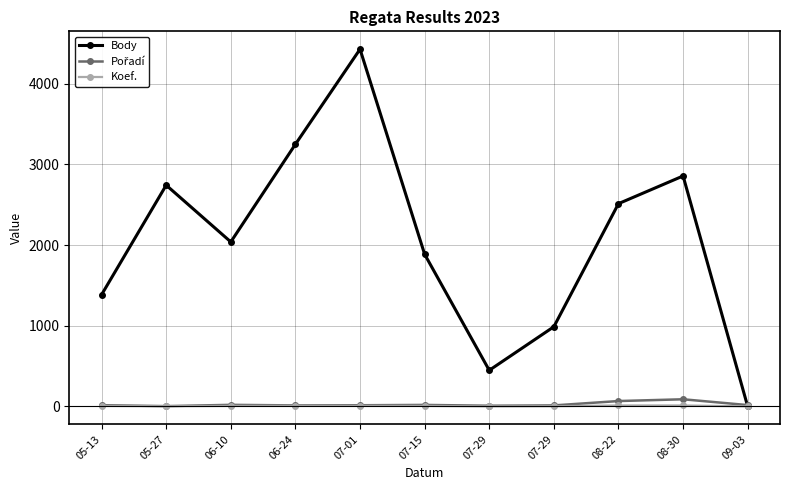

True or false: Body has more than 0 points higher than both neighbors.

True